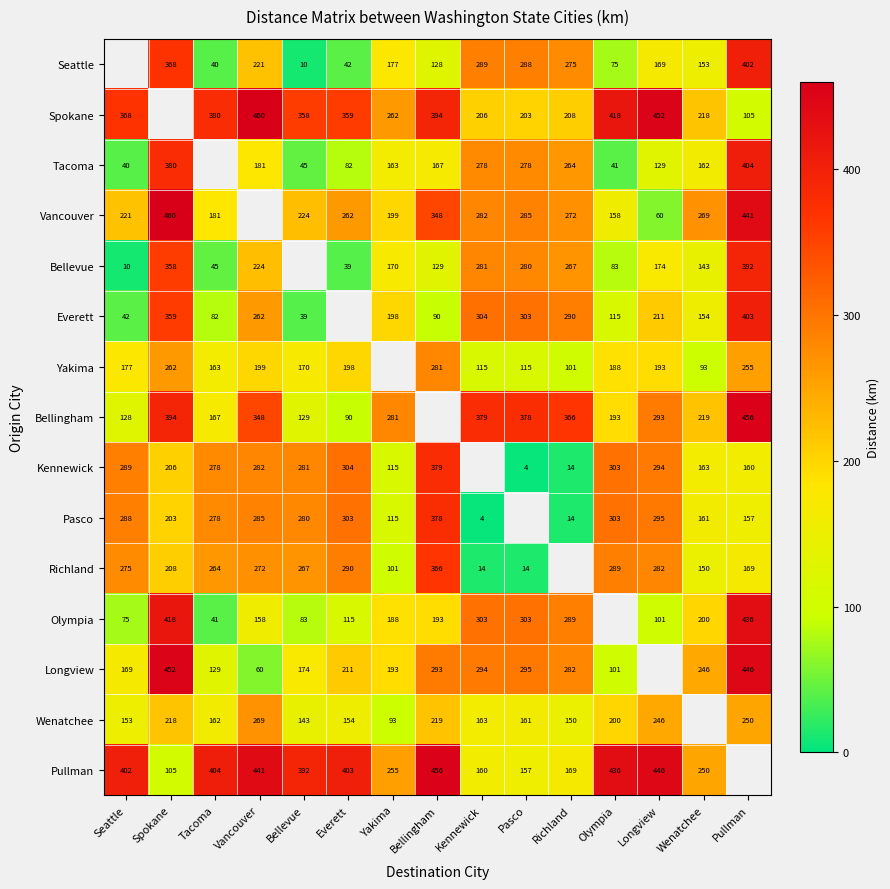

Is the value of Richland at Kennewick greater than the value of Bellevue at Kennewick?

No